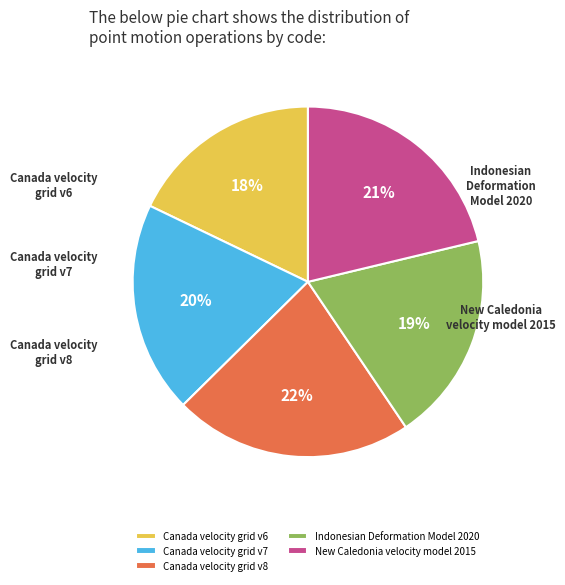

Rank the categories by value from highest to lowest.

Canada velocity grid v8, New Caledonia velocity model 2015, Canada velocity grid v7, Indonesian Deformation Model 2020, Canada velocity grid v6